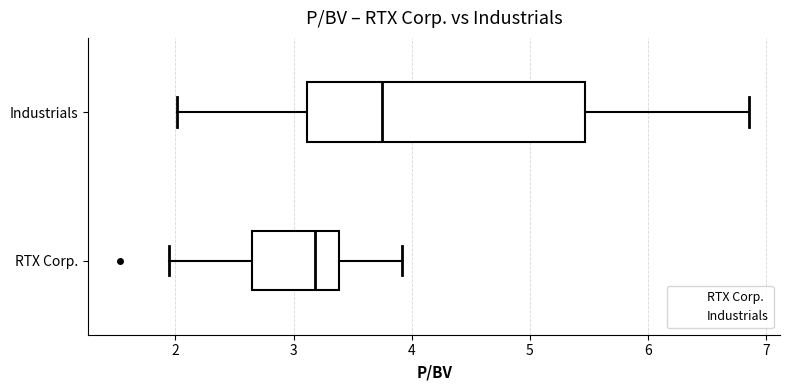

Where does the left whisker of the box for RTX Corp. end on the x-axis? The values are not printed on the chart, so give them approximately, as read against the axis.

2.0